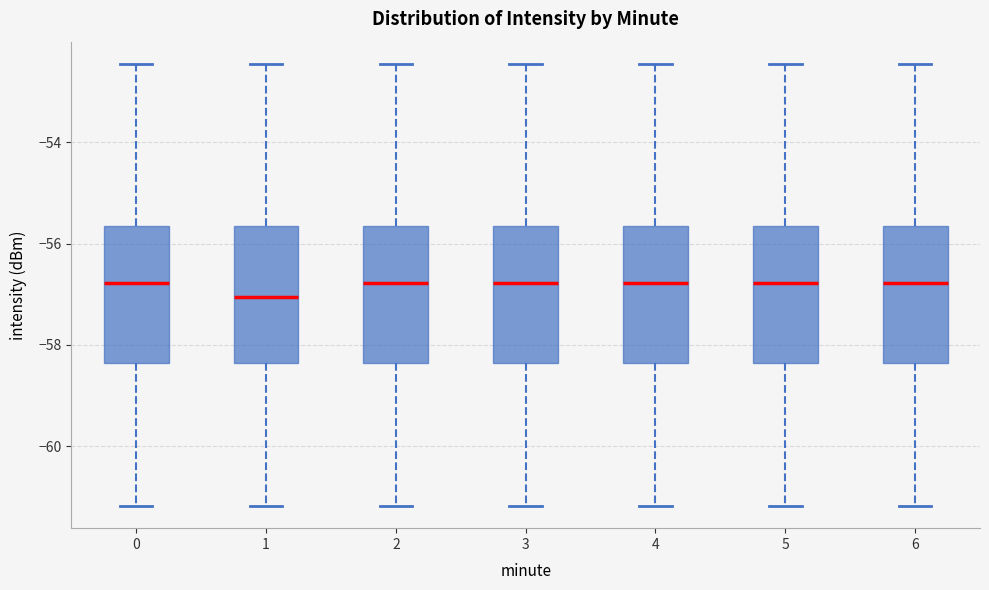

Reading left to right, transcribe this box plot: for each box, give where its median line is, the range the box spans, and where its two whiskers end, as read against the y-axis. The values are not printed on the chart, so give them approximately, as read against the axis.

0: median -56.8, box -58.4 to -55.6, whiskers -61.2 to -52.4
1: median -57.0, box -58.4 to -55.6, whiskers -61.2 to -52.4
2: median -56.8, box -58.4 to -55.6, whiskers -61.2 to -52.4
3: median -56.8, box -58.4 to -55.6, whiskers -61.2 to -52.4
4: median -56.8, box -58.4 to -55.6, whiskers -61.2 to -52.4
5: median -56.8, box -58.4 to -55.6, whiskers -61.2 to -52.4
6: median -56.8, box -58.4 to -55.6, whiskers -61.2 to -52.4